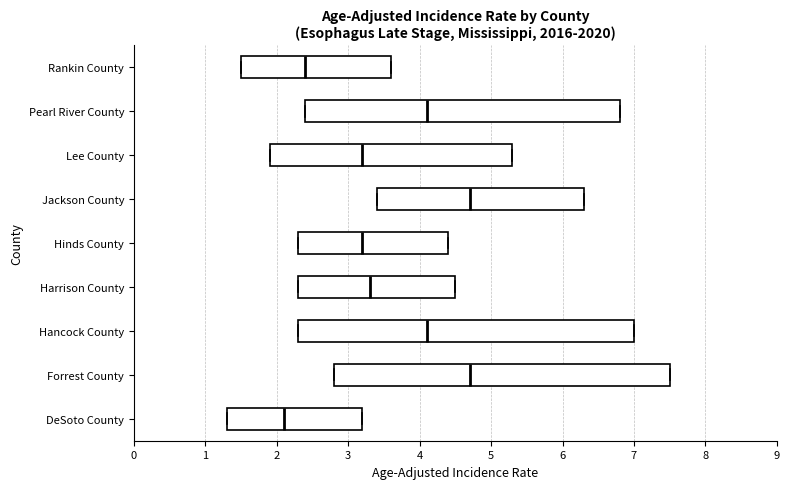

Which box's median line is the furthest to the left?

DeSoto County